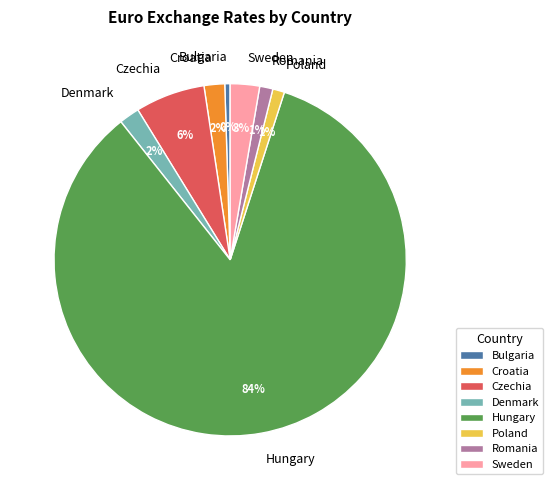

How many slices are in this pie chart?

8